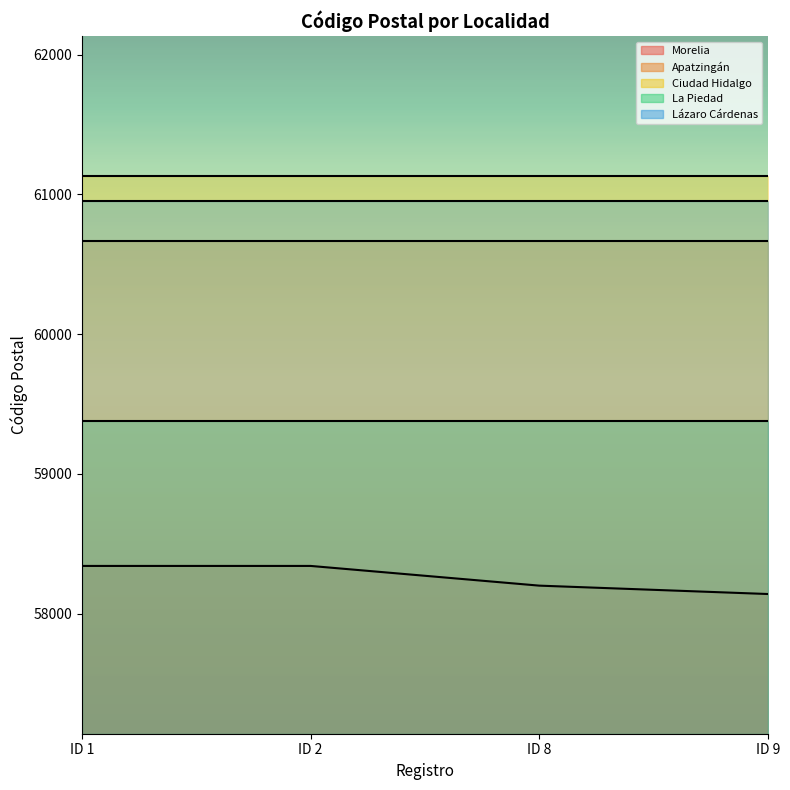

What is the value of the Lázaro Cárdenas point at the 3rd from the left?

60954